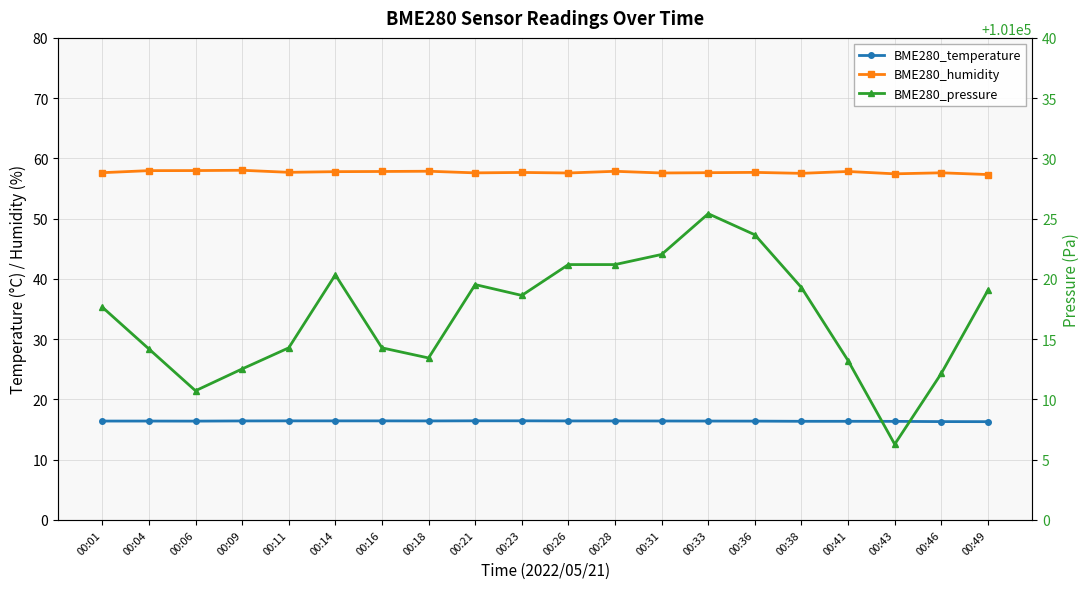

Is this an area chart (filled region under the line)?

No